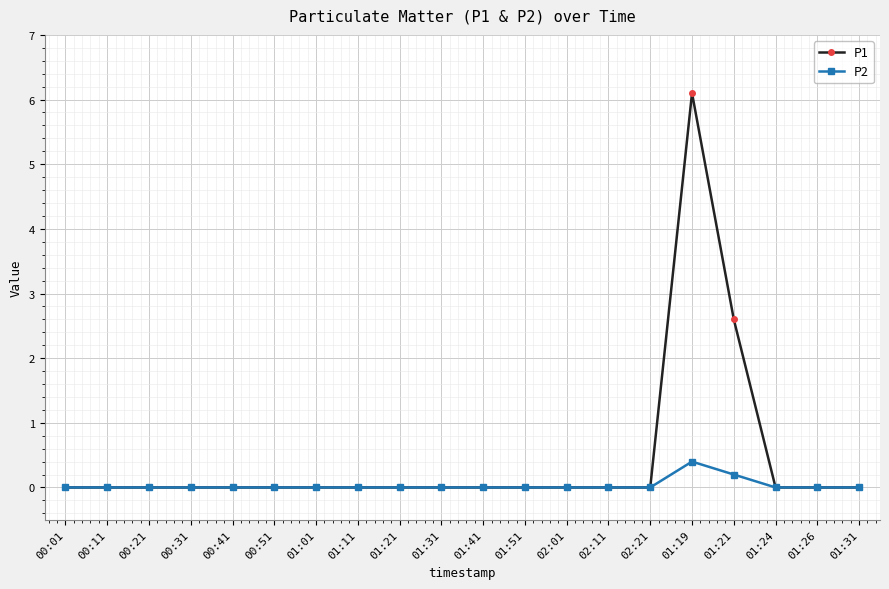

Which category has the lowest value in the P1 series?

00:01